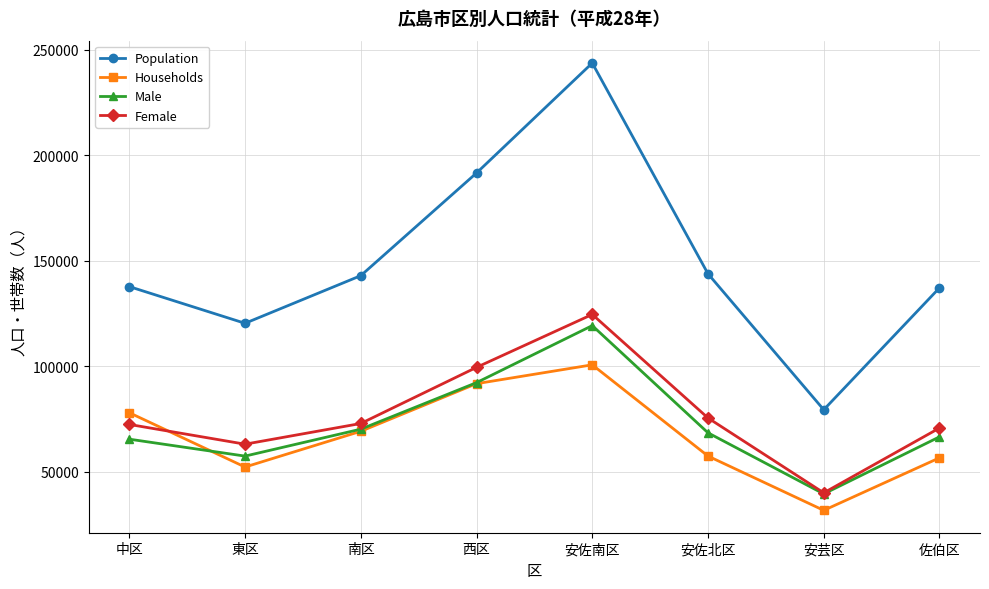

Count the number of categories in the chart.

8